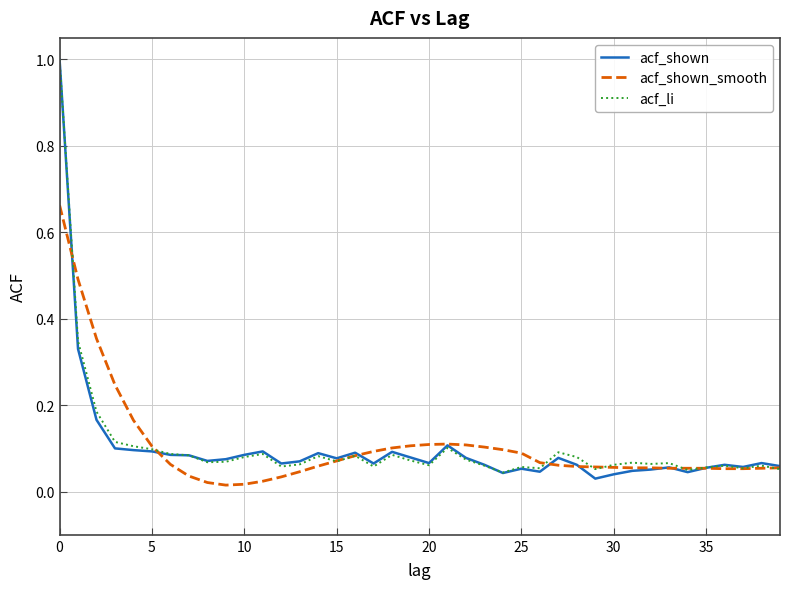

What is the greatest value displayed?

1.0